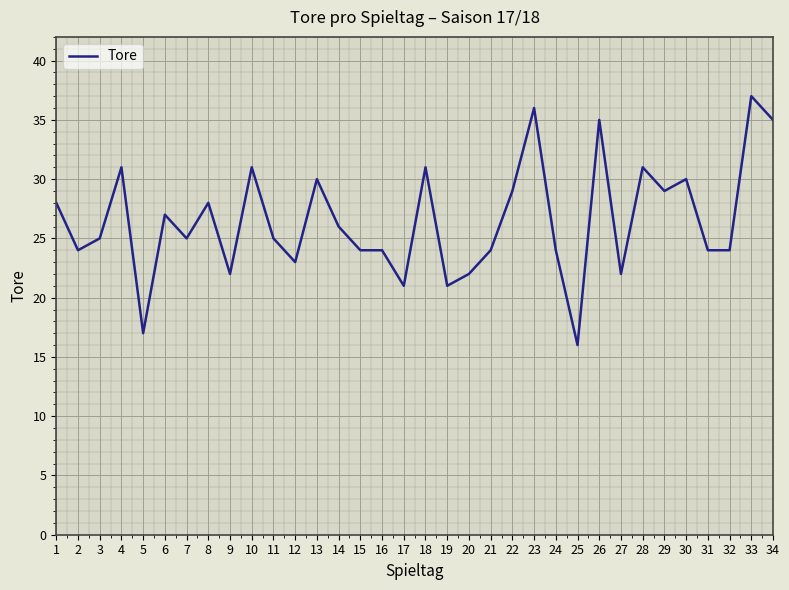

At which category does the chart reach its minimum across all series?

25